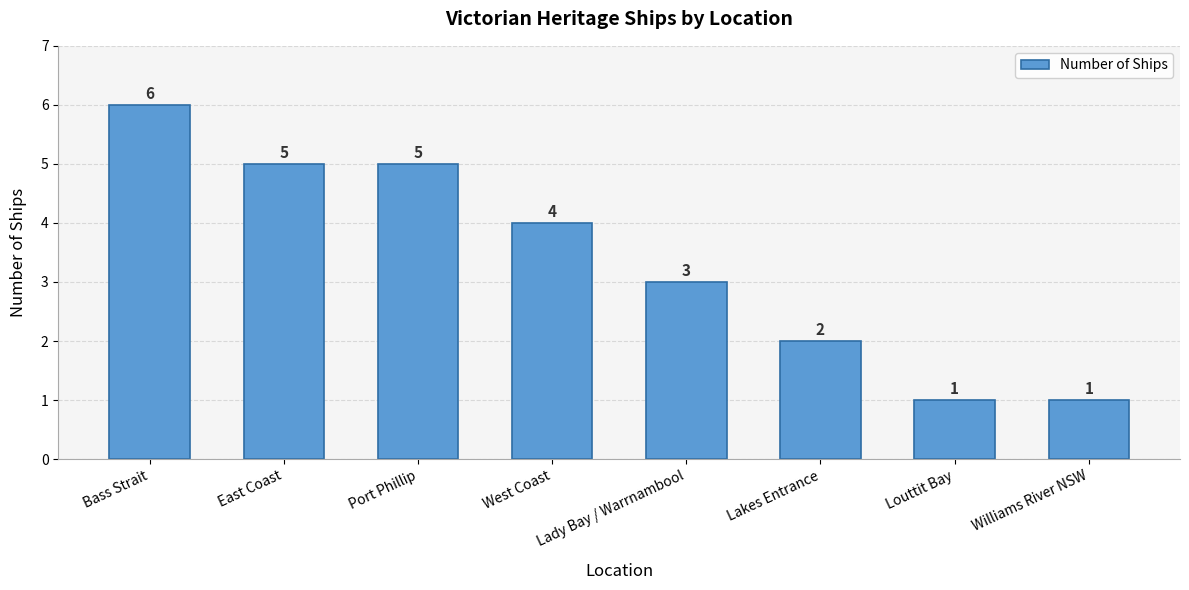

Which category has the highest value across all series?

Bass Strait